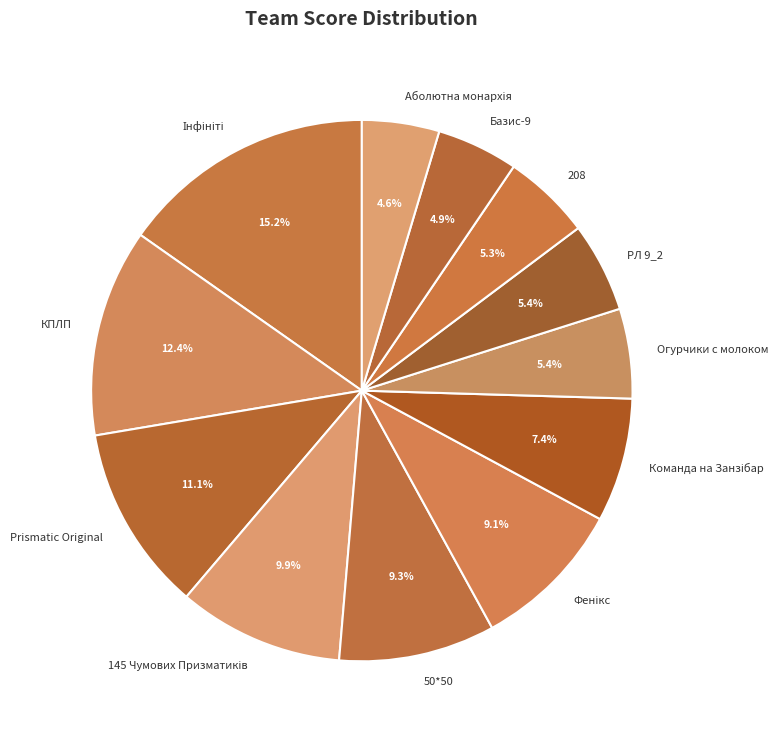

Which has a higher value, 50*50 or КПЛП?

КПЛП